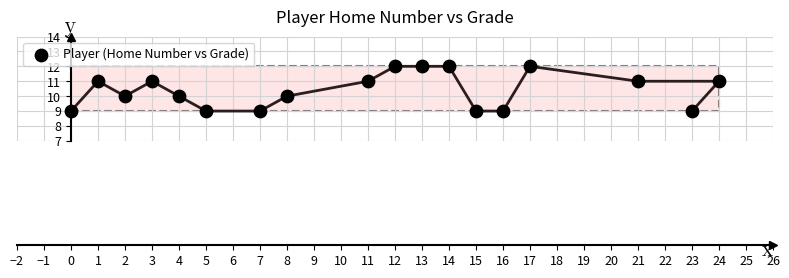

What is the range of X values (max minus min)?

24